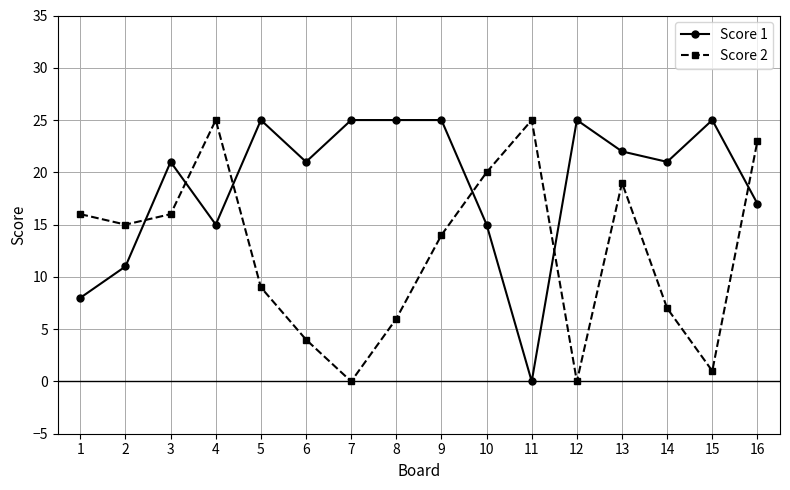

Reading left to right, what are all the values shown in this chart?

Score 1: 1=8	2=11	3=21	4=15	5=25	6=21	7=25	8=25	9=25	10=15	11=0	12=25	13=22	14=21	15=25	16=17
Score 2: 1=16	2=15	3=16	4=25	5=9	6=4	7=0	8=6	9=14	10=20	11=25	12=0	13=19	14=7	15=1	16=23